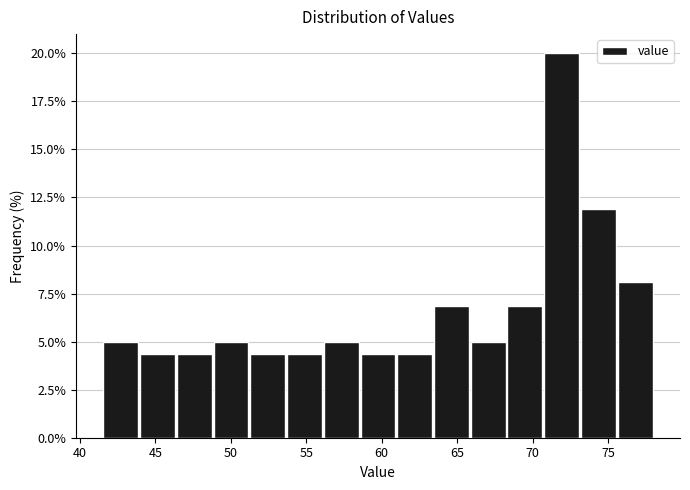

Reading left to right, list every bar in this chart as the range it spans on the x-axis followed by its height. Neither the bar edges nor the heights are printed on the chart, so give them approximately, as read against the axes.

41.5 to 44.0: 5.0
44.0 to 46.5: 4.5
46.5 to 49.0: 4.5
49.0 to 51.0: 5.0
51.0 to 53.5: 4.5
53.5 to 56.0: 4.5
56.0 to 58.5: 5.0
58.5 to 61.0: 4.5
61.0 to 63.5: 4.5
63.5 to 66.0: 7.0
66.0 to 68.5: 5.0
68.5 to 70.5: 7.0
70.5 to 73.0: 20.0
73.0 to 75.5: 12.0
75.5 to 78.0: 8.0